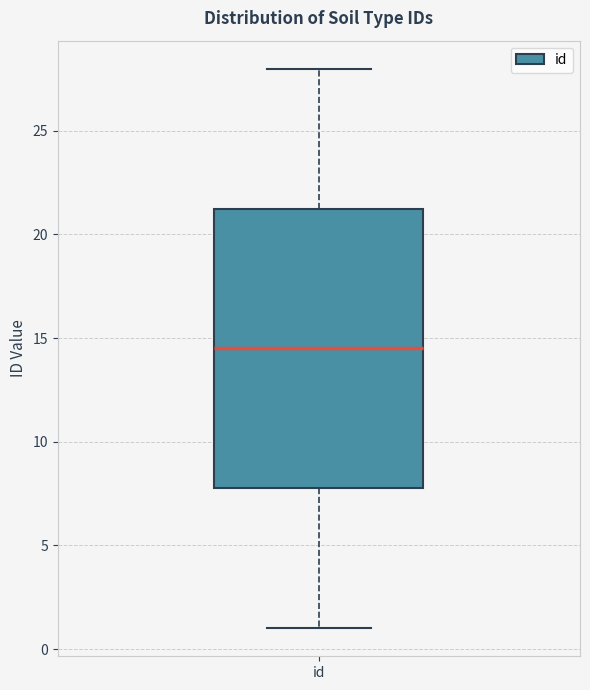

Read this box plot against the y-axis: the position of the median line, the range covered by the box, and the ends of both whiskers. The values are not printed on the chart, so give them approximately, as read against the axis.

median 14.5, box 8.0 to 21.5, whiskers 1.0 to 28.0